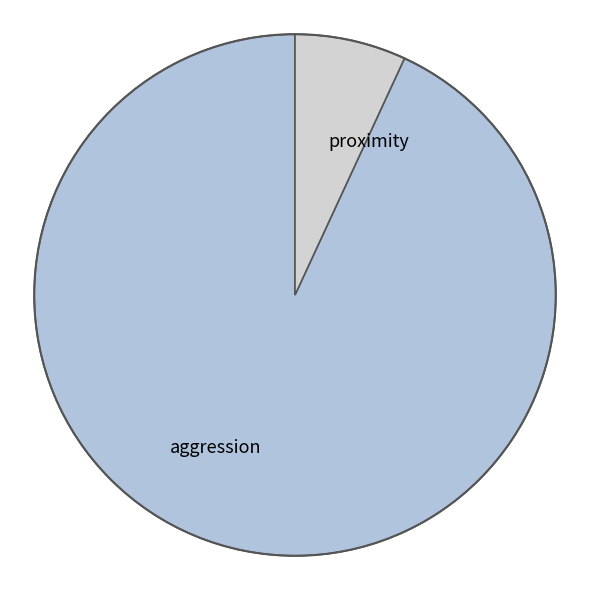

Combined, do proximity and aggression account for over 50%?

Yes